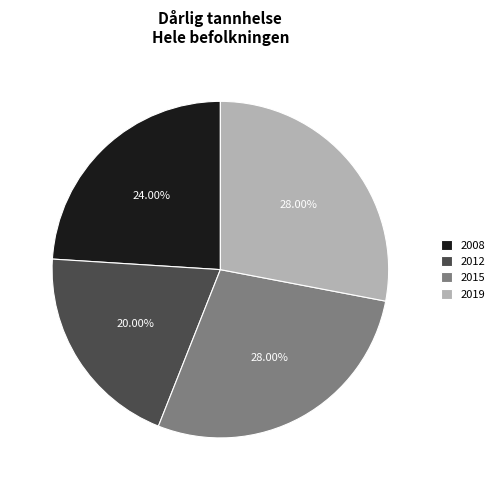

True or false: 2015 accounts for 37% of the total.

False